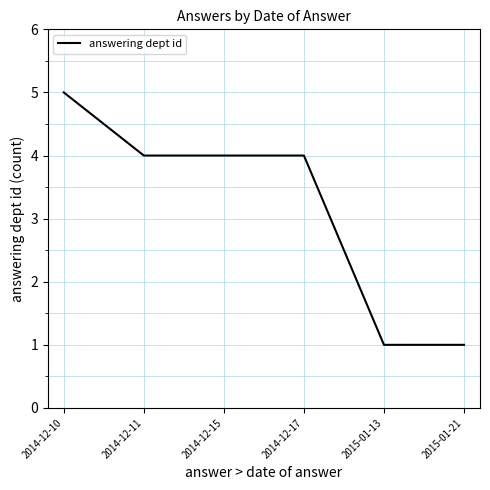

What is the sum of all values?

19